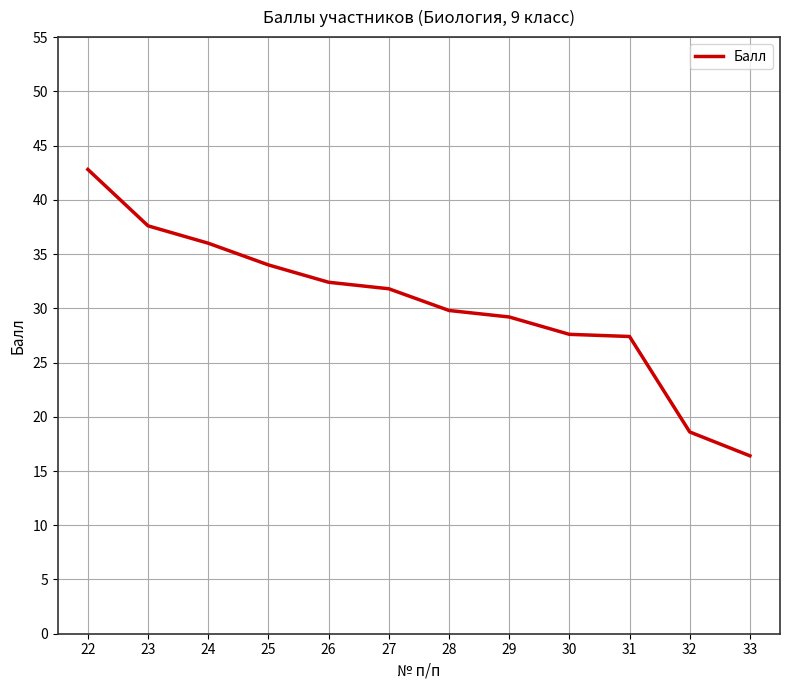

At which label does the data first exceed 31?

22